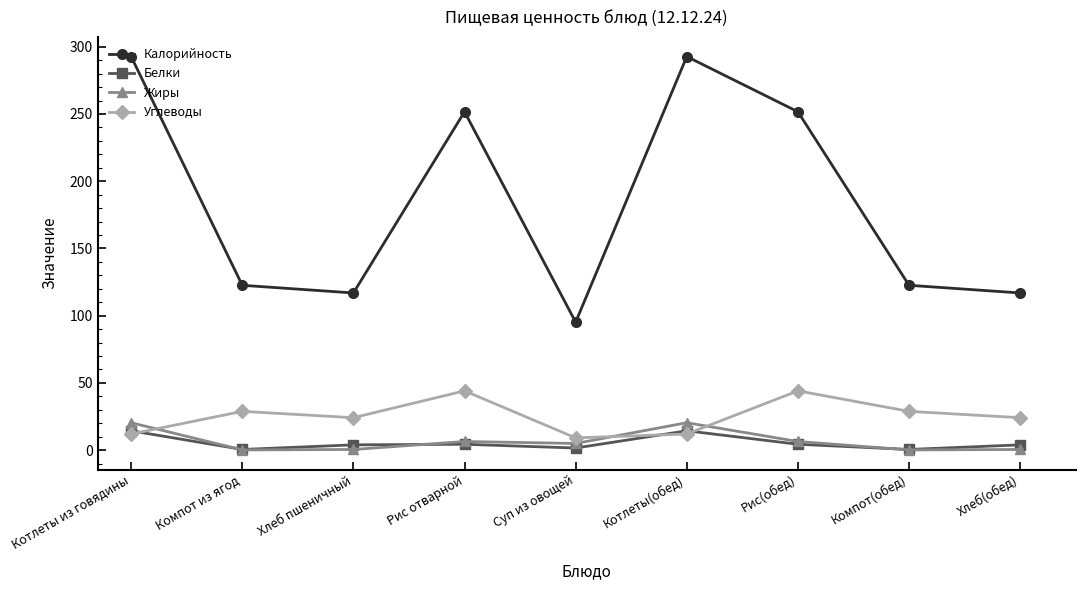

True or false: Углеводы and Калорийность intersect in this chart.

False